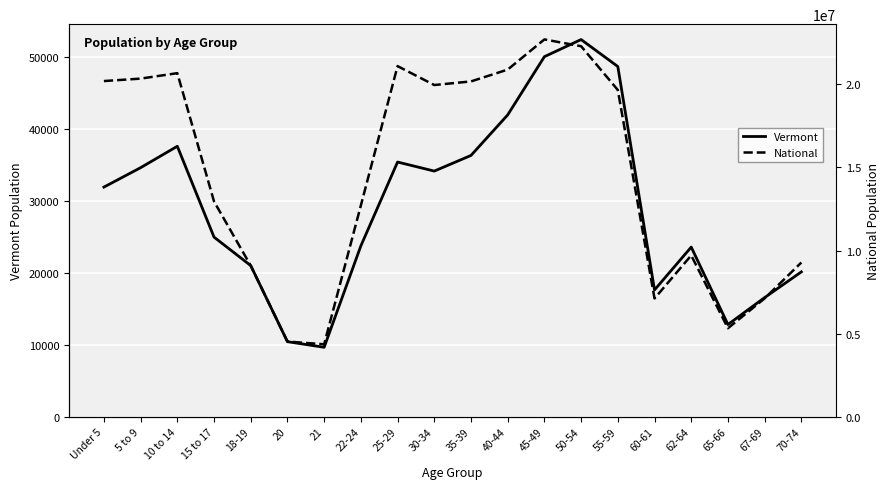

At which label does National reach its minimum?

21